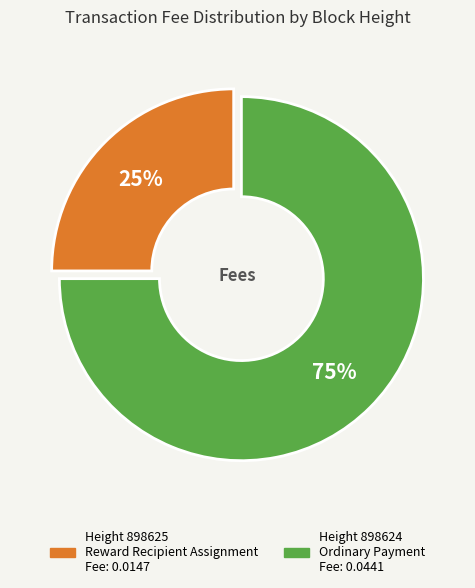

Is there any slice that represents more than half of the pie?

Yes